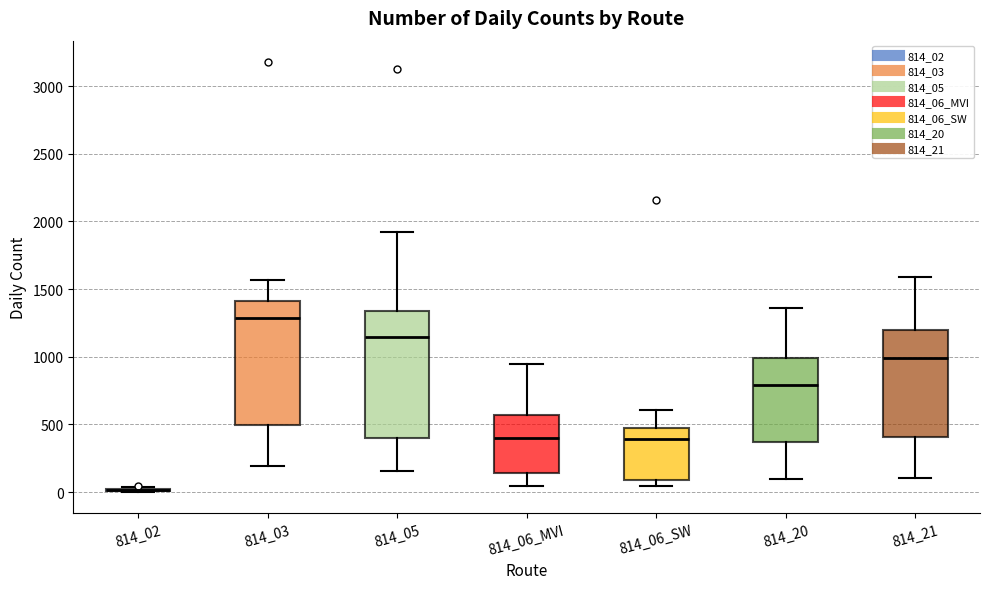

Where does the lower whisker of the box for 814_06_MVI end on the y-axis? The values are not printed on the chart, so give them approximately, as read against the axis.

50